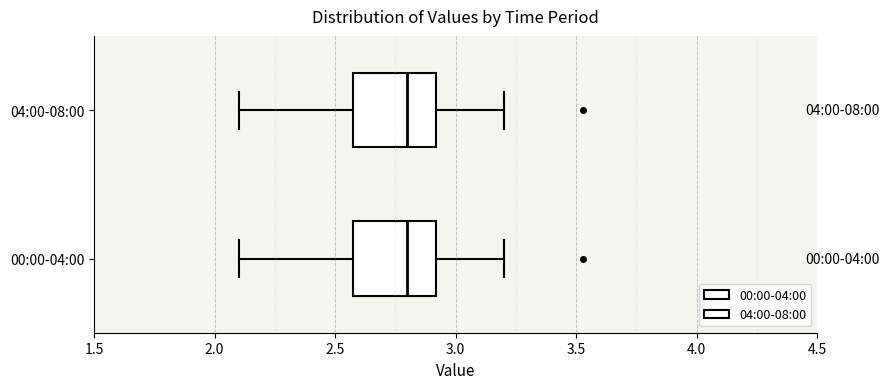

Reading bottom to top, read every box against the x-axis: the position of its median line, the range the box covers, and the ends of its whiskers. The values are not printed on the chart, so give them approximately, as read against the axis.

00:00-04:00: median 2.8, box 2.6 to 2.9, whiskers 2.1 to 3.2
04:00-08:00: median 2.8, box 2.6 to 2.9, whiskers 2.1 to 3.2